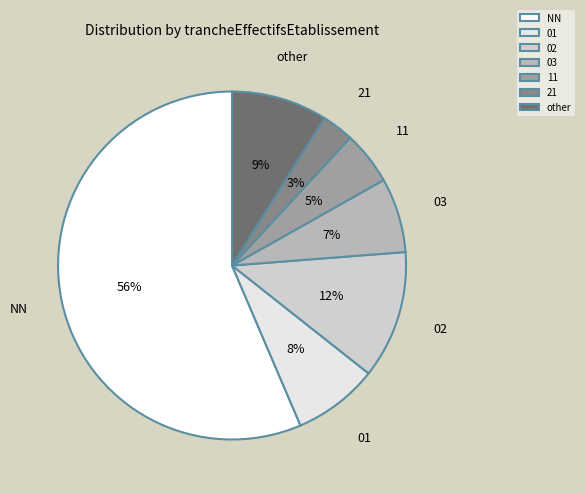

Is it true that 11 is 5% of the pie?

True